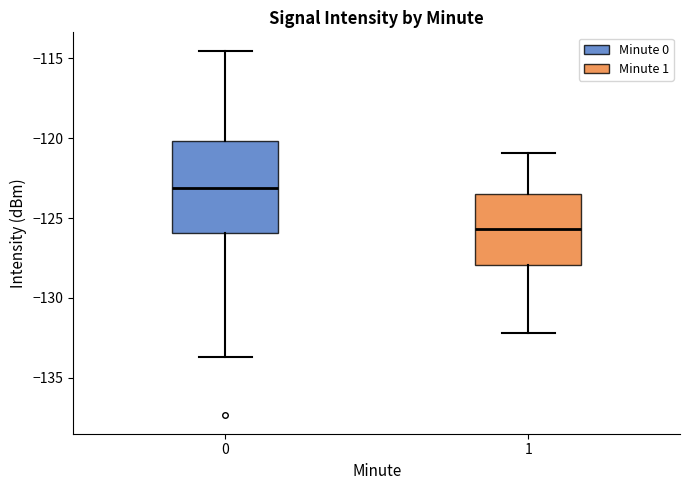

Which box has the highest median line?

0